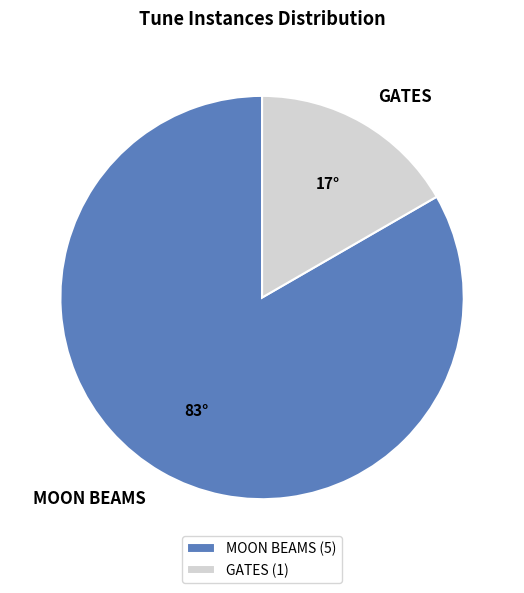

How many slices are in this pie chart?

2